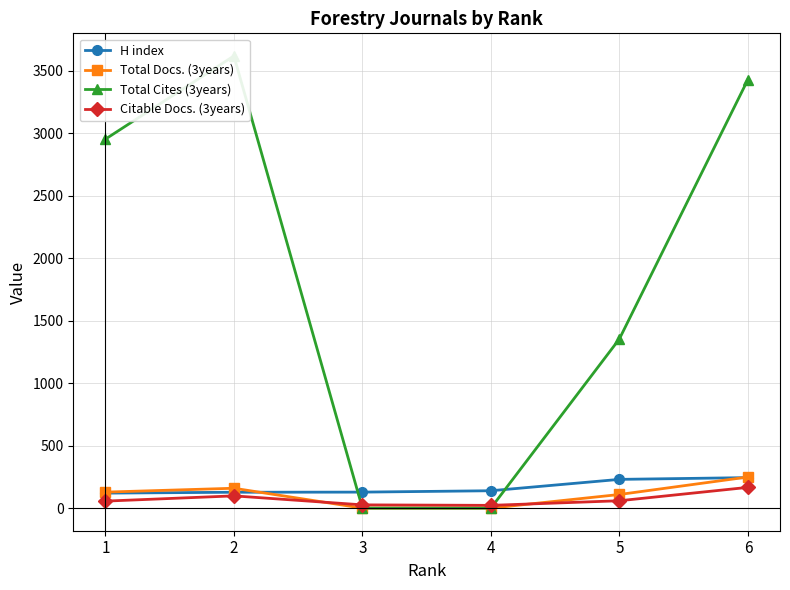

The value of Total Cites (3years) at 1 is 2953. True or false?

True